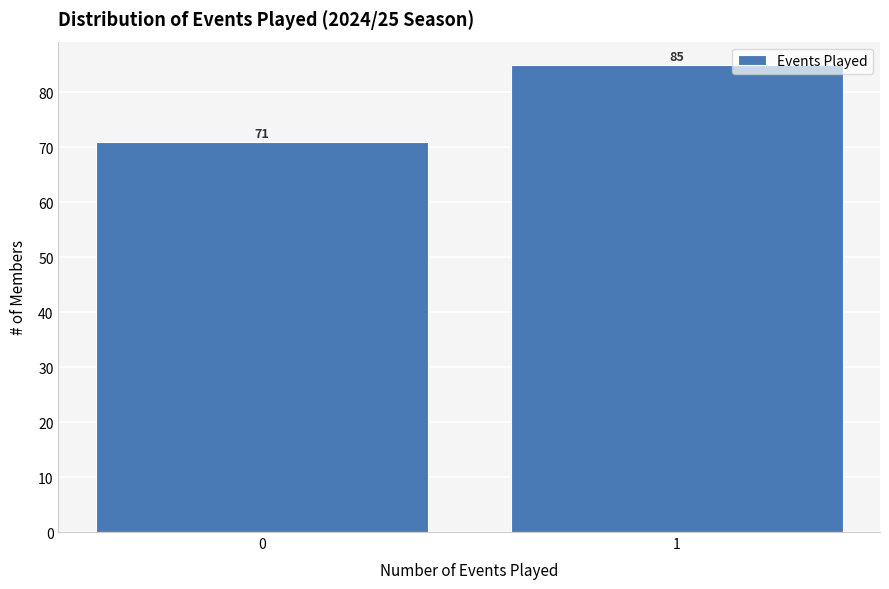

Reading left to right, extract all data points from this chart.

0=71	1=85